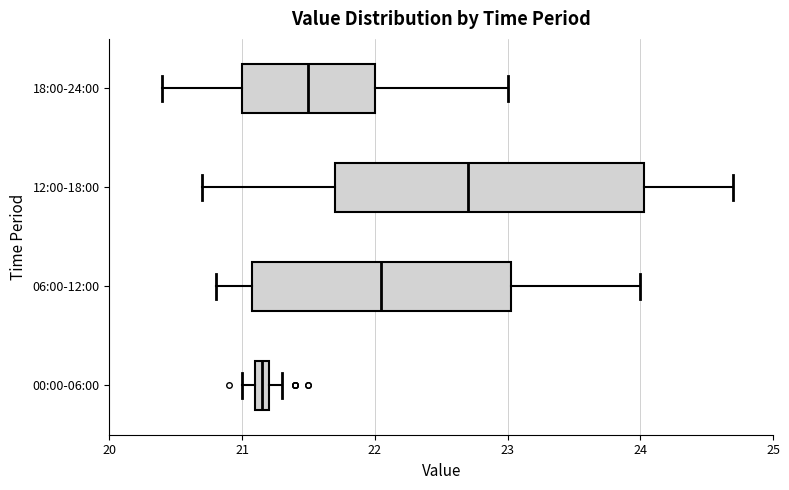

Comparing the boxes themselves (not the whiskers), which one is the widest?

12:00-18:00